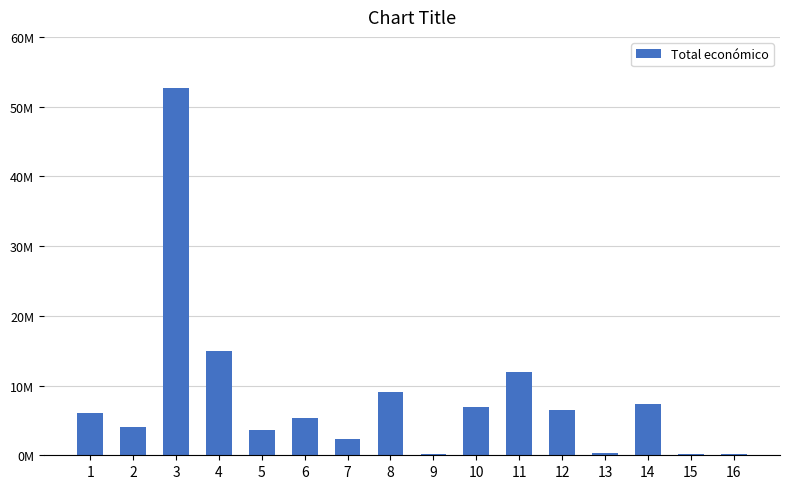

Is it true that the value at 2 is 4041810?

True